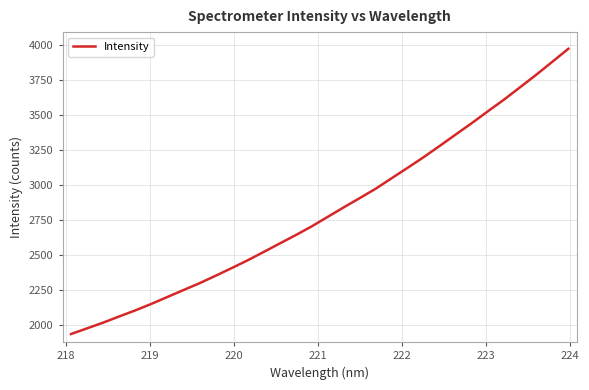

What is the greatest value displayed?

3971.8